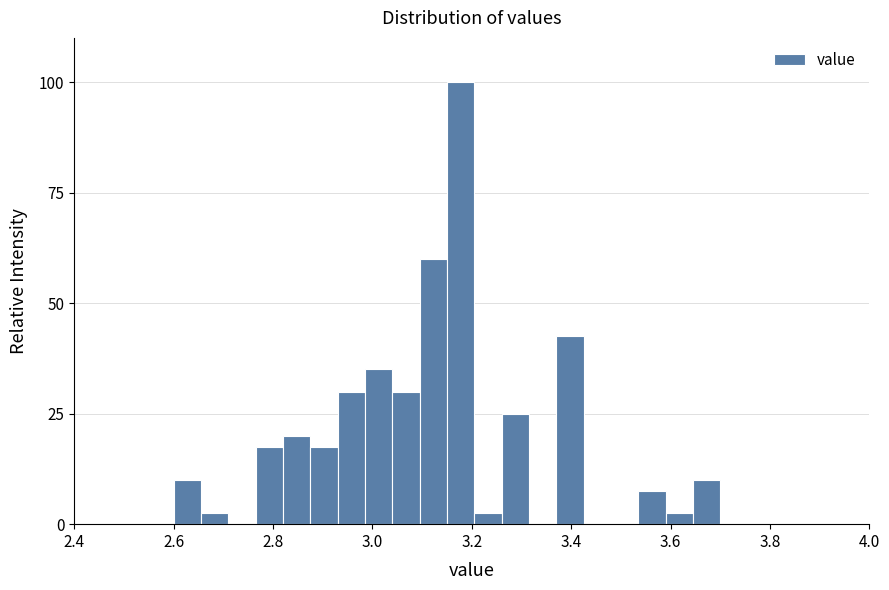

Read against the x-axis, roughly where is the centre of the tallest bar?

3.18